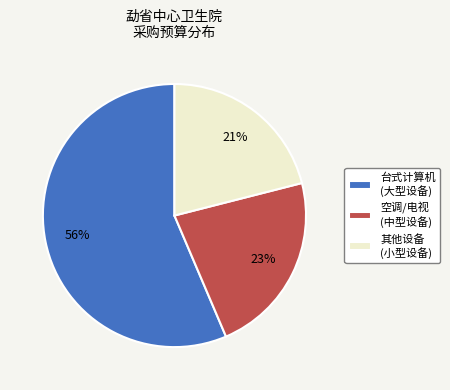

To the nearest percent, what percentage of the pie is 台式计算机 (大型设备)?

56%